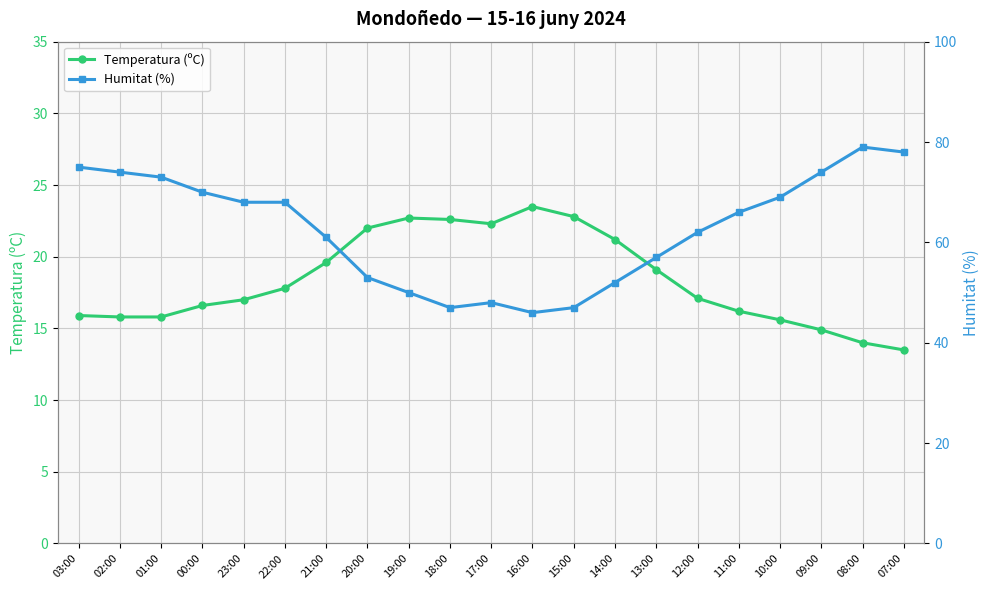

How many series are shown in this chart?

2